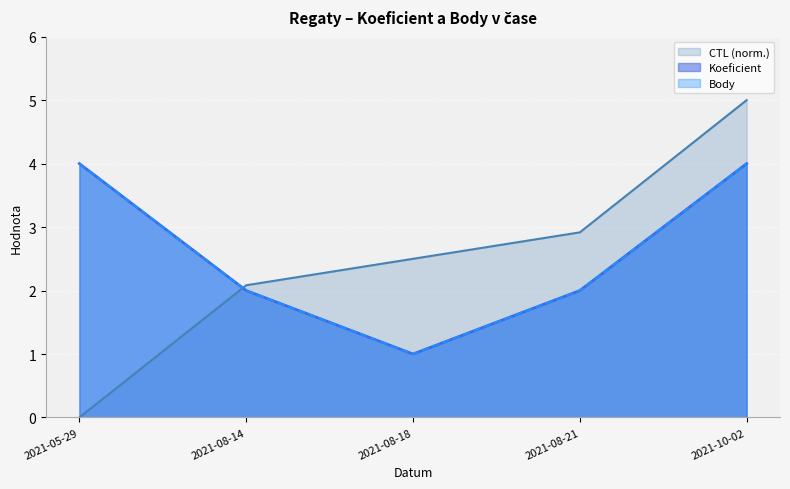

What are all the series names shown in the legend?

CTL, Koeficient, Body